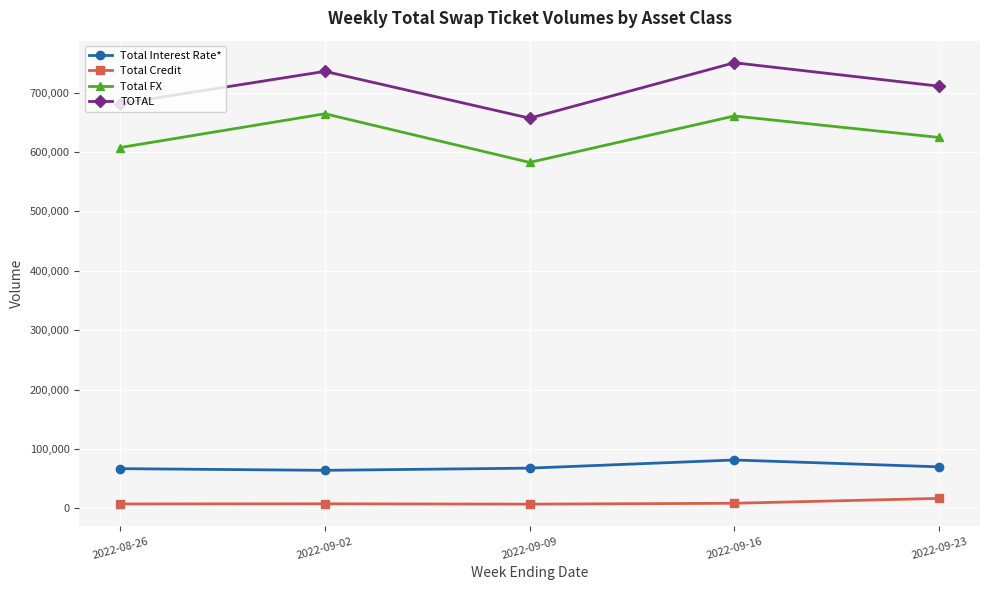

True or false: Total FX and TOTAL cross at least once.

False